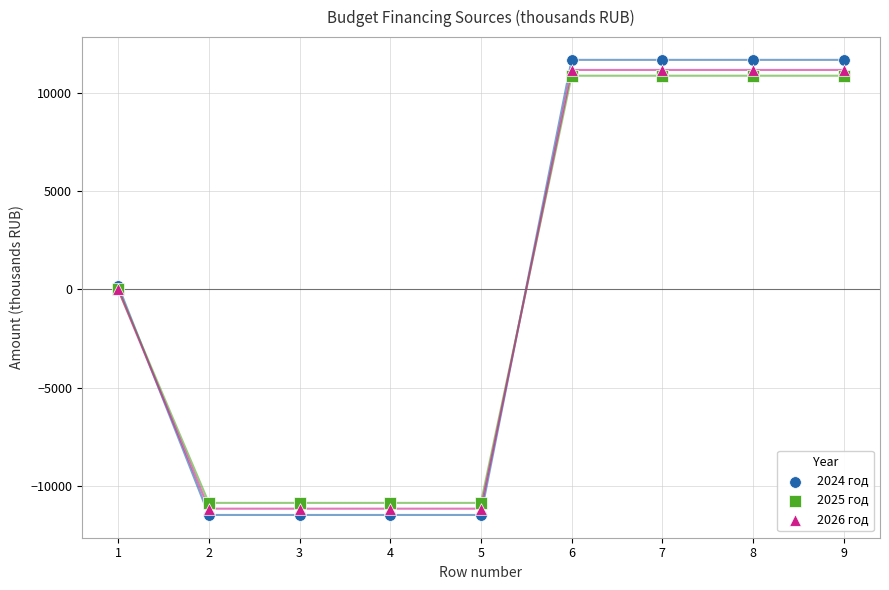

Which series has the largest Y range (max minus min)?

2024 год